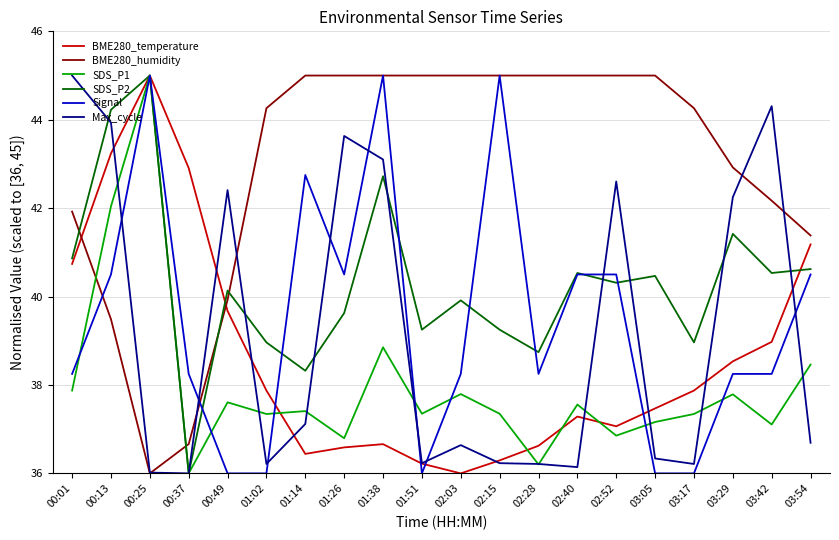

The value of SDS_P1 at 03:42 is 37.1. True or false?

True